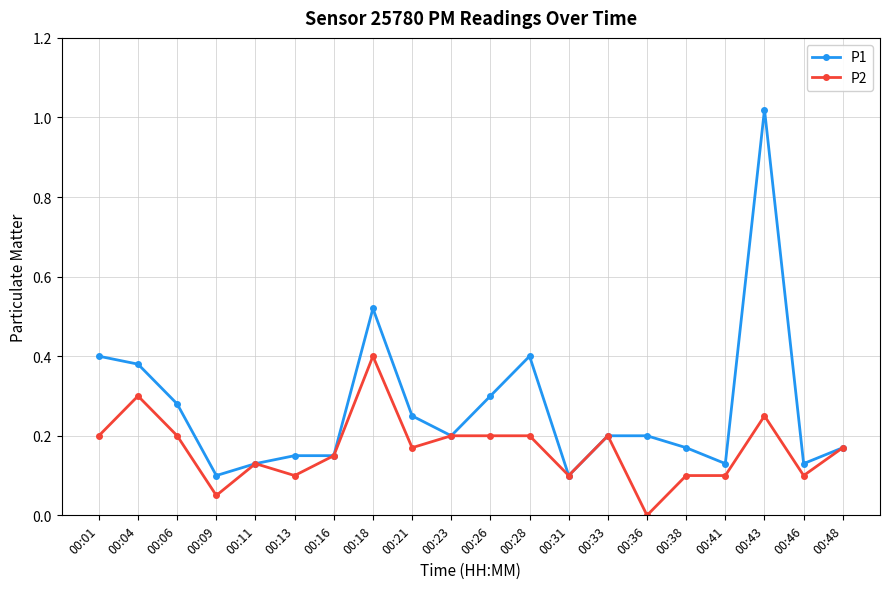

Which series has the largest range (max minus min)?

P1